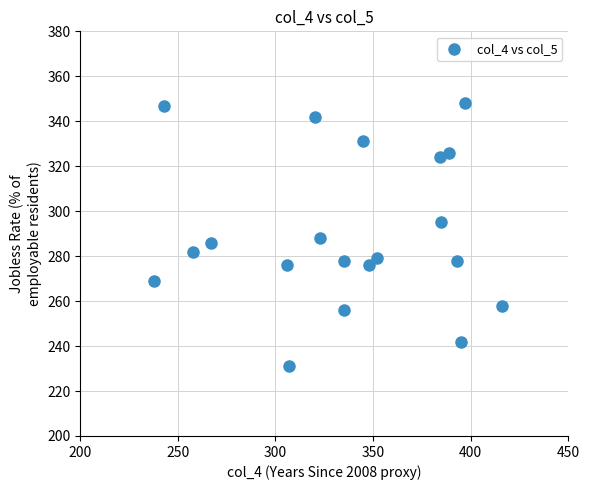

What is the range of X values (max minus min)?

178